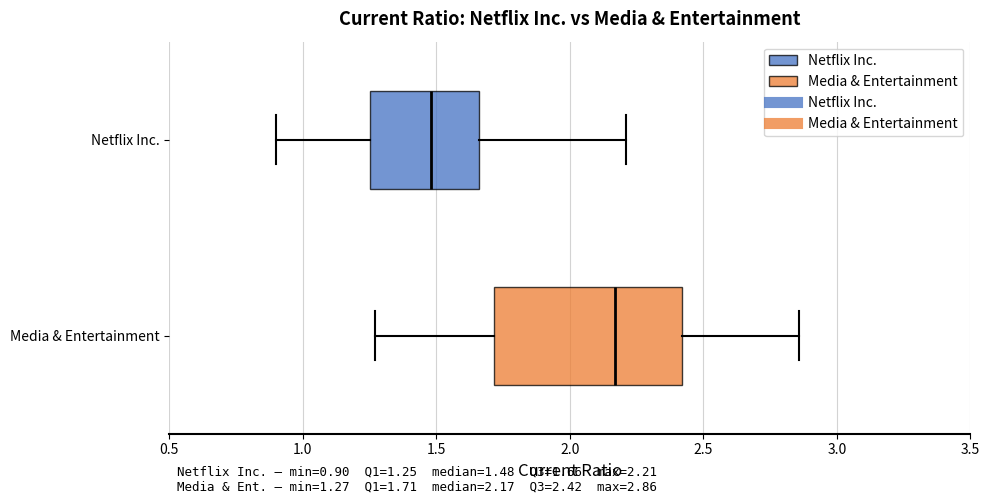

Reading bottom to top, read every box against the x-axis: the position of its median line, the range the box covers, and the ends of its whiskers. The values are not printed on the chart, so give them approximately, as read against the axis.

Media & Entertainment: median 2.15, box 1.70 to 2.40, whiskers 1.25 to 2.85
Netflix Inc.: median 1.50, box 1.25 to 1.65, whiskers 0.90 to 2.20